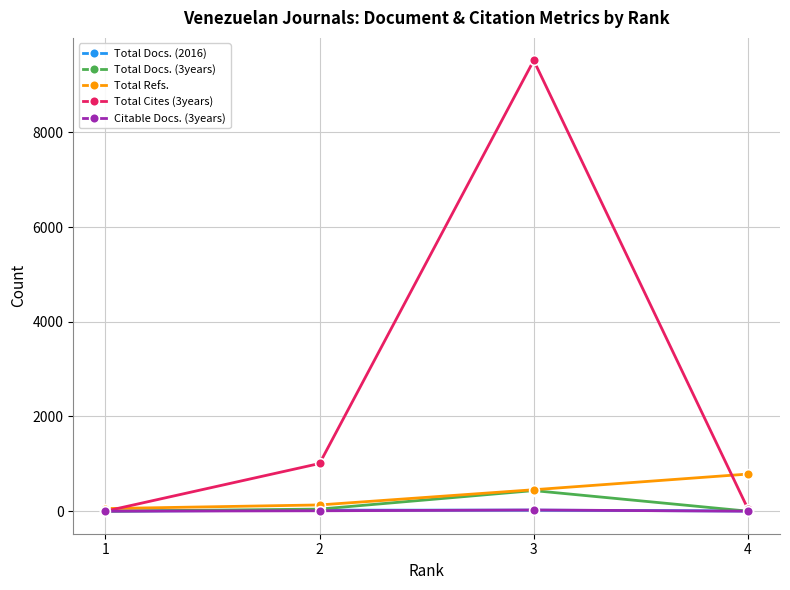

How many values in the Total Docs. (3years) series are below 44?

2